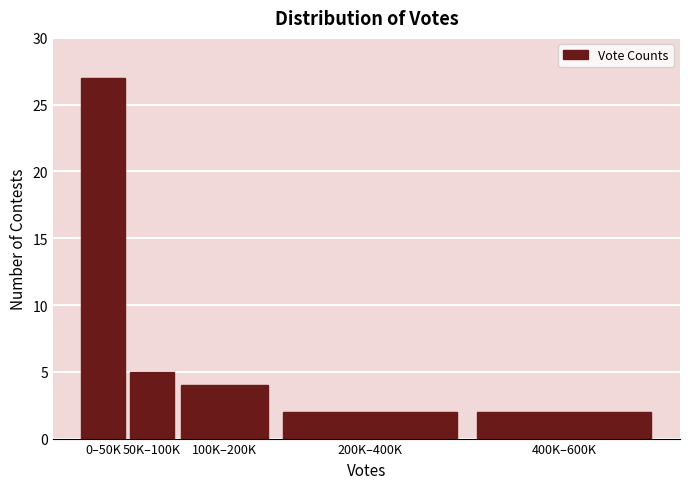

Reading left to right, extract all data points from this chart.

27	5	4	2	2